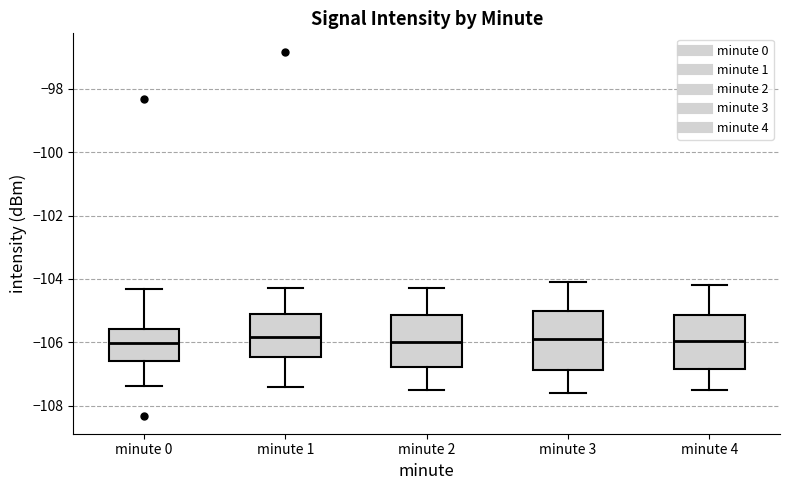

Where is the lower edge of the box for minute 3 on the y-axis? The values are not printed on the chart, so give them approximately, as read against the axis.

-106.8